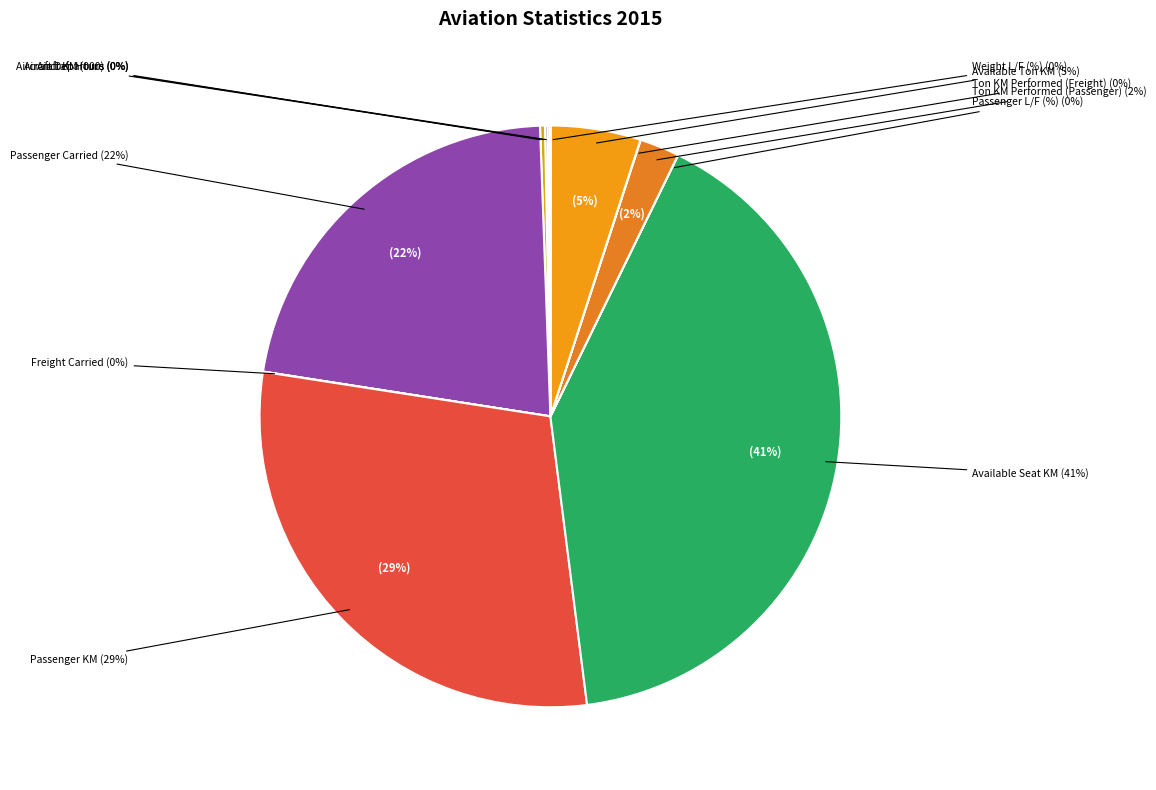

Which has a higher value, Ton KM Performed (Passenger) or Available Ton KM?

Available Ton KM